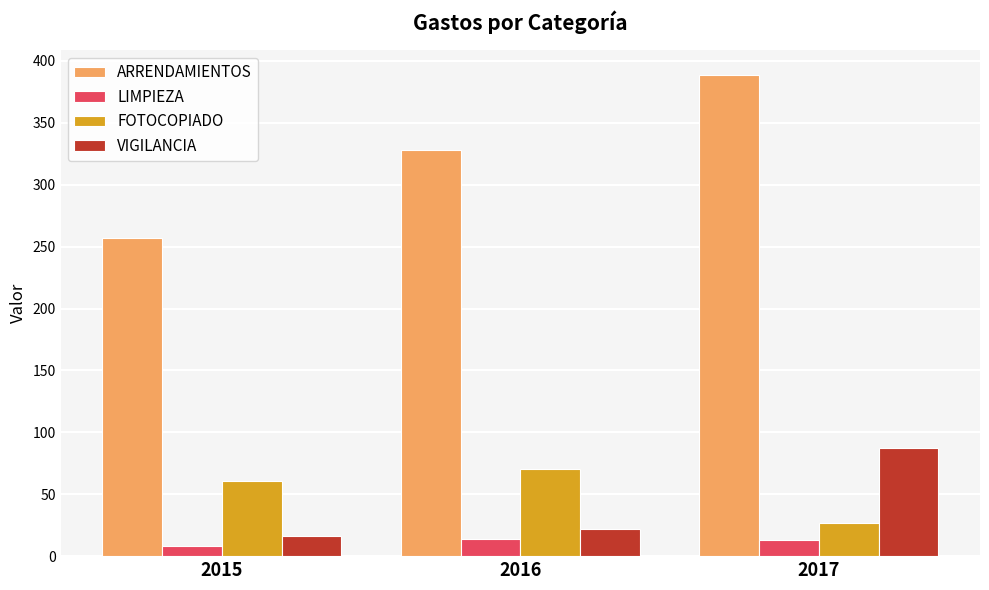

What are all the series names shown in the legend?

ARRENDAMIENTOS, LIMPIEZA, FOTOCOPIADO, VIGILANCIA